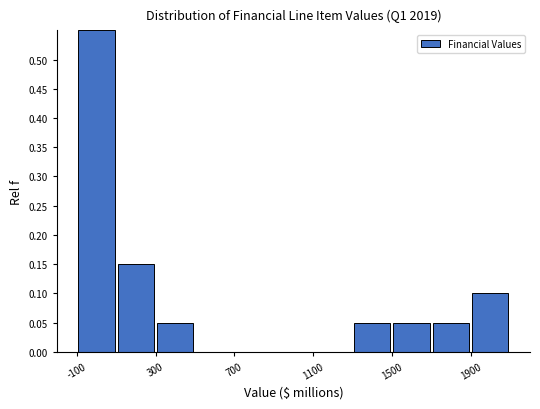

How tall is the bar that spans 1900 to 2100 on the x-axis? The values are not printed on the chart, so give them approximately, as read against the axis.

0.10